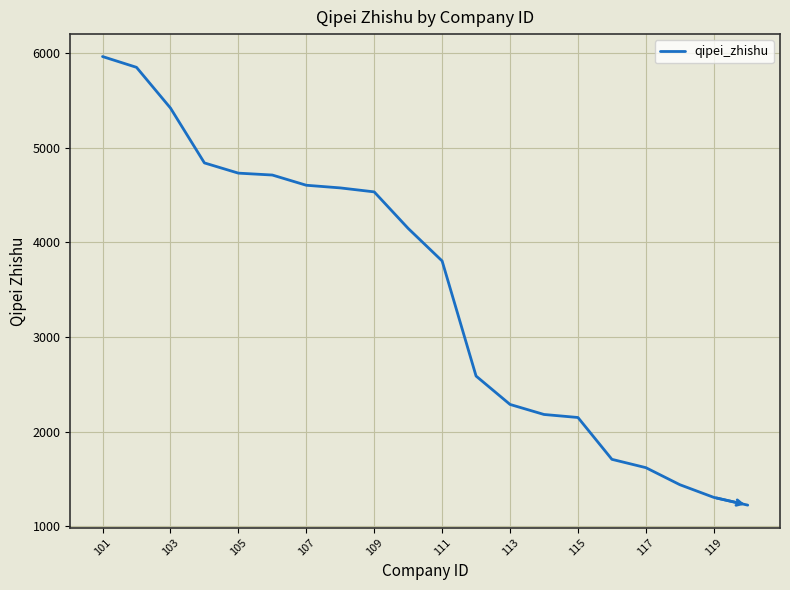

What is the difference between the maximum and minimum values?

4740